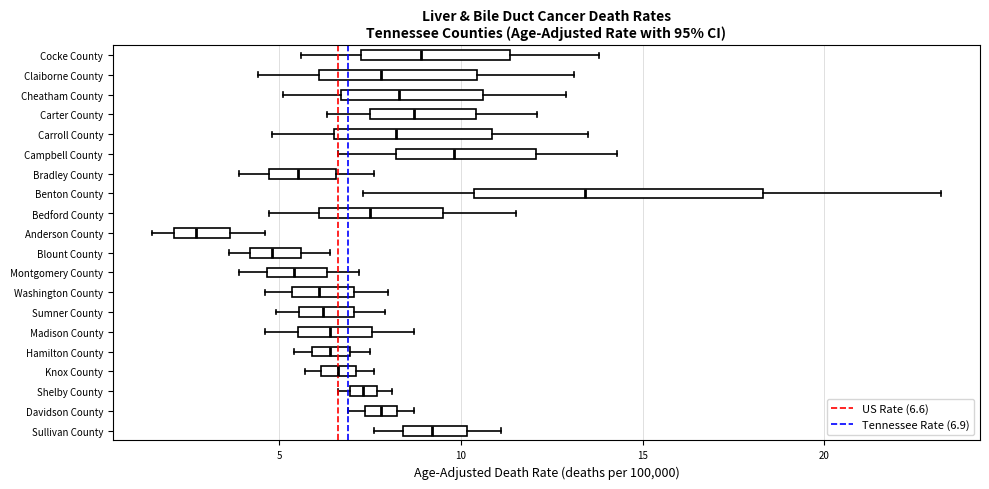

Reading bottom to top, transcribe this box plot: for each box, give where its median line is, the range the box spans, and where its two whiskers end, as read against the x-axis. The values are not printed on the chart, so give them approximately, as read against the axis.

Sullivan County: median 9.0, box 8.5 to 10.0, whiskers 7.5 to 11.0
Davidson County: median 8.0, box 7.5 to 8.5, whiskers 7.0 to 8.5 (just right of the box's right edge)
Shelby County: median 7.5 (inside the box), box 7.0 to 7.5, whiskers 6.5 to 8.0
Knox County: median 6.5, box 6.0 to 7.0, whiskers 5.5 to 7.5
Hamilton County: median 6.5, box 6.0 to 7.0, whiskers 5.5 to 7.5
Madison County: median 6.5, box 5.5 to 7.5, whiskers 4.5 to 8.5
Sumner County: median 6.0, box 5.5 to 7.0, whiskers 5.0 to 8.0
Washington County: median 6.0, box 5.5 to 7.0, whiskers 4.5 to 8.0
Montgomery County: median 5.5, box 4.5 to 6.5, whiskers 4.0 to 7.0
Blount County: median 5.0, box 4.0 to 5.5, whiskers 3.5 to 6.5
Anderson County: median 2.5, box 2.0 to 3.5, whiskers 1.5 to 4.5
Bedford County: median 7.5, box 6.0 to 9.5, whiskers 4.5 to 11.5
Benton County: median 13.5, box 10.5 to 18.5, whiskers 7.5 to 23.0
Bradley County: median 5.5, box 4.5 to 6.5, whiskers 4.0 to 7.5
Campbell County: median 10.0, box 8.0 to 12.0, whiskers 6.5 to 14.5
Carroll County: median 8.0, box 6.5 to 11.0, whiskers 5.0 to 13.5
Carter County: median 8.5, box 7.5 to 10.5, whiskers 6.5 to 12.0
Cheatham County: median 8.5, box 6.5 to 10.5, whiskers 5.0 to 13.0
Claiborne County: median 8.0, box 6.0 to 10.5, whiskers 4.5 to 13.0
Cocke County: median 9.0, box 7.5 to 11.5, whiskers 5.5 to 14.0